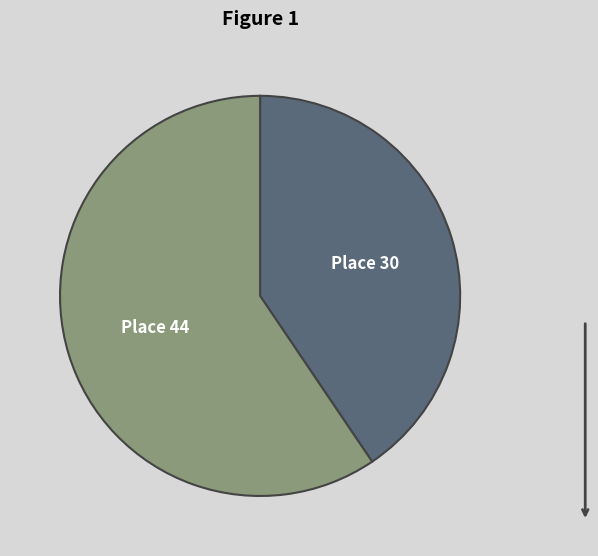

What is the ratio of the value at Place 44 to the value at Place 30?

1.5